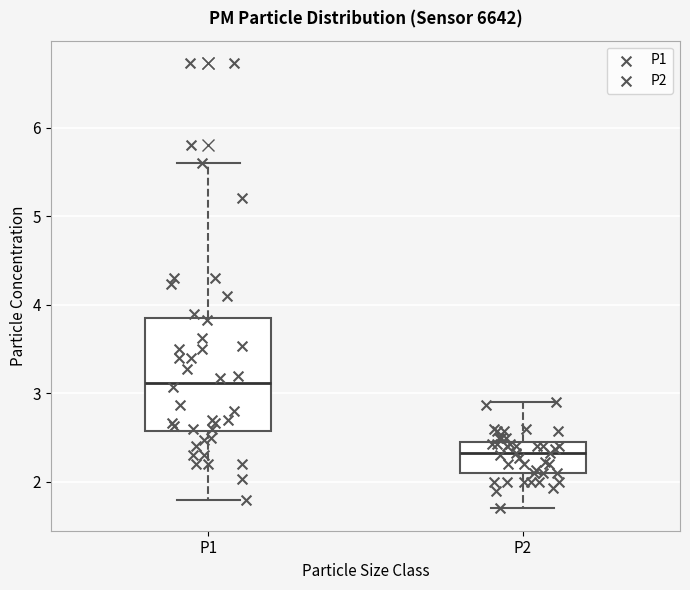

Reading left to right, read every box against the y-axis: the position of its median line, the range the box covers, and the ends of its whiskers. The values are not printed on the chart, so give them approximately, as read against the axis.

P1: median 3.1, box 2.6 to 3.8, whiskers 1.8 to 5.6
P2: median 2.3, box 2.1 to 2.4, whiskers 1.7 to 2.9